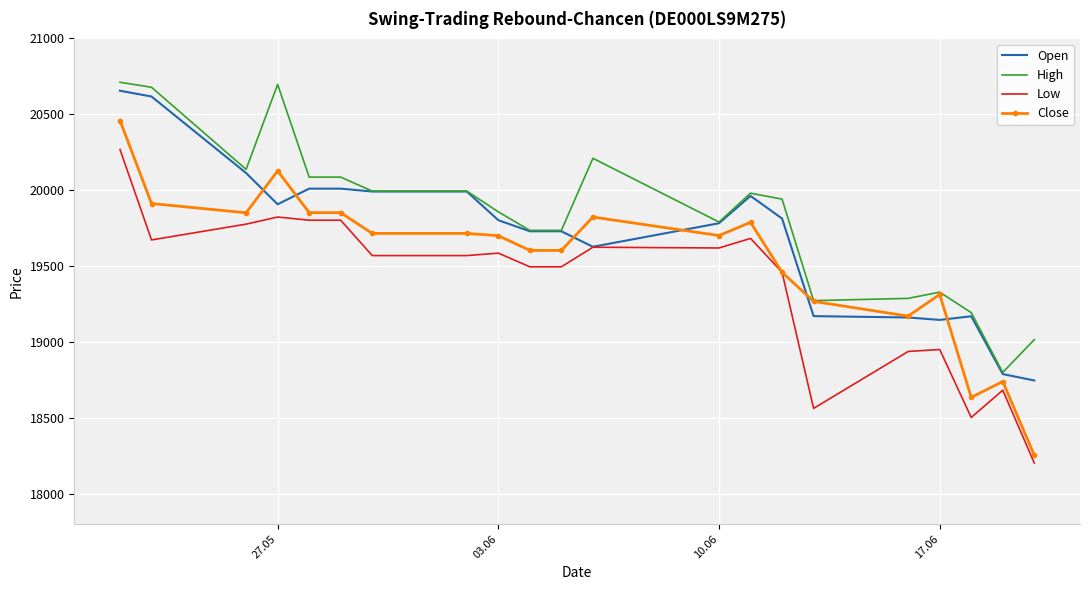

What is the difference between the maximum and second lowest values in the Close series?

1824